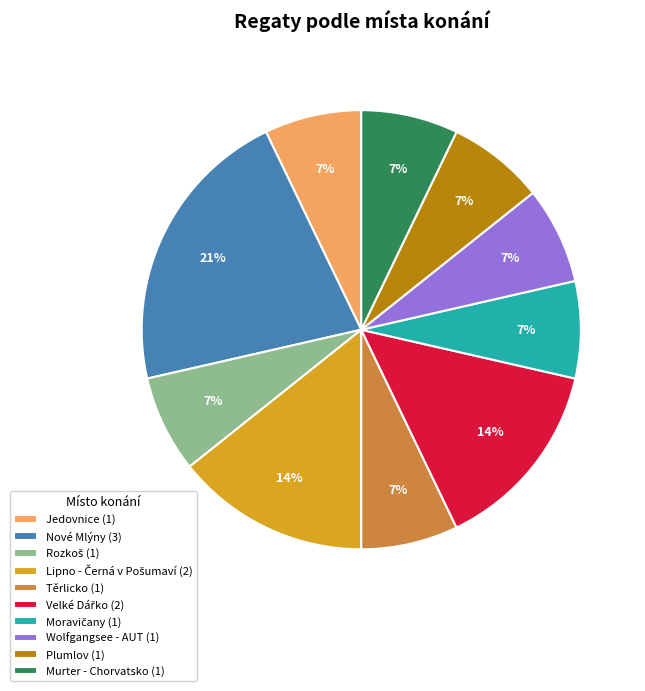

Combined, do Těrlicko (1) and Murter - Chorvatsko (1) account for over 50%?

No